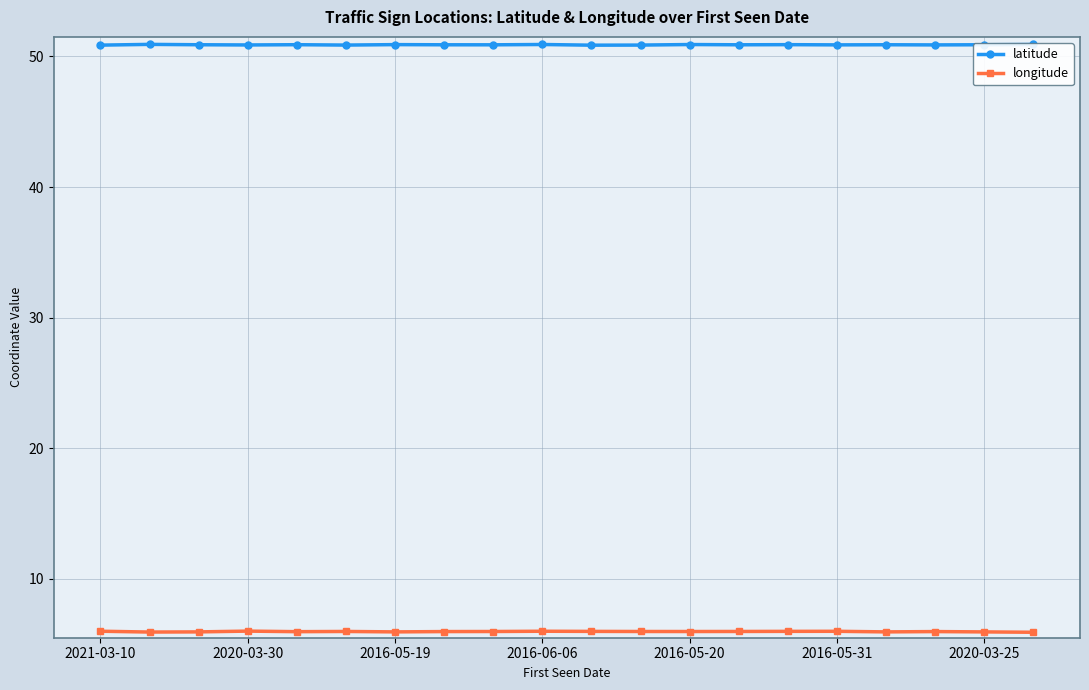

List the series in order of their overall mean, lowest first.

longitude, latitude